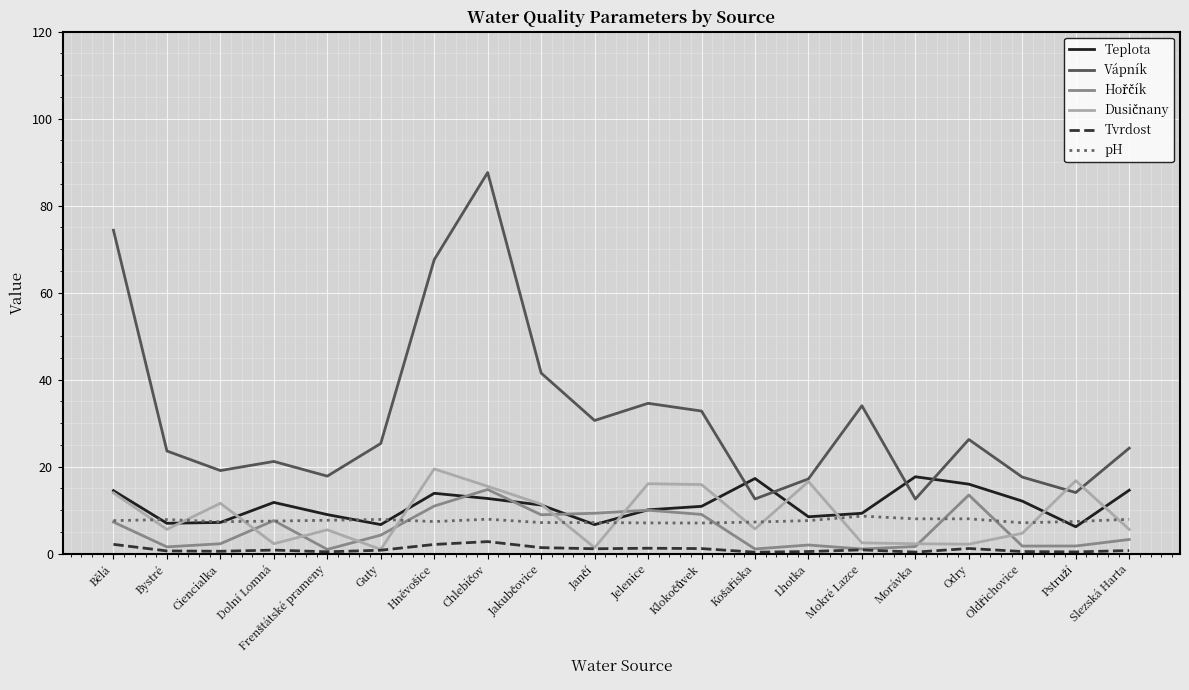

The value of Vápník at Odry is 26.3. True or false?

True